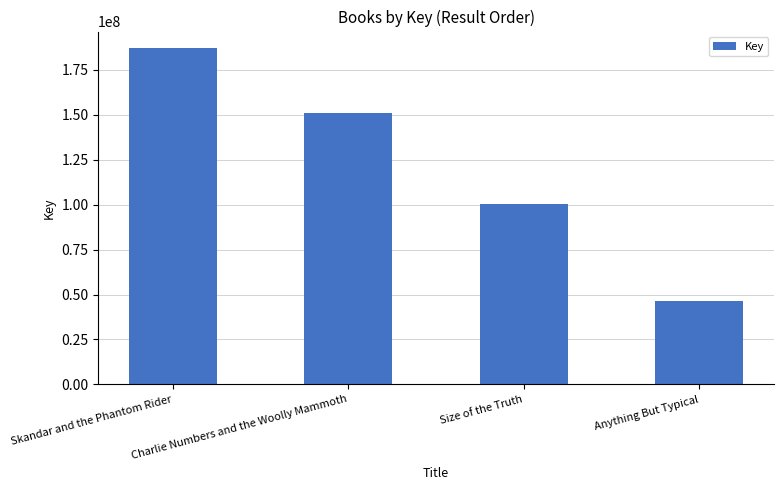

What position from the left is Size of the Truth?

3